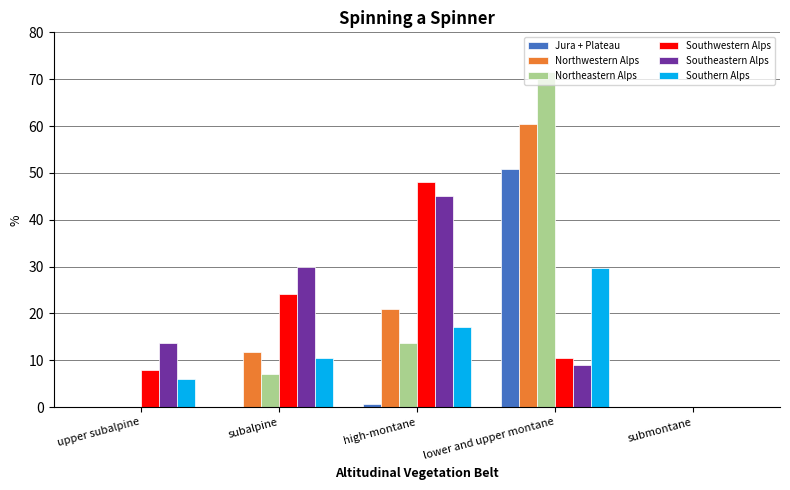

What is the sum of all Southwestern Alps values?

90.6